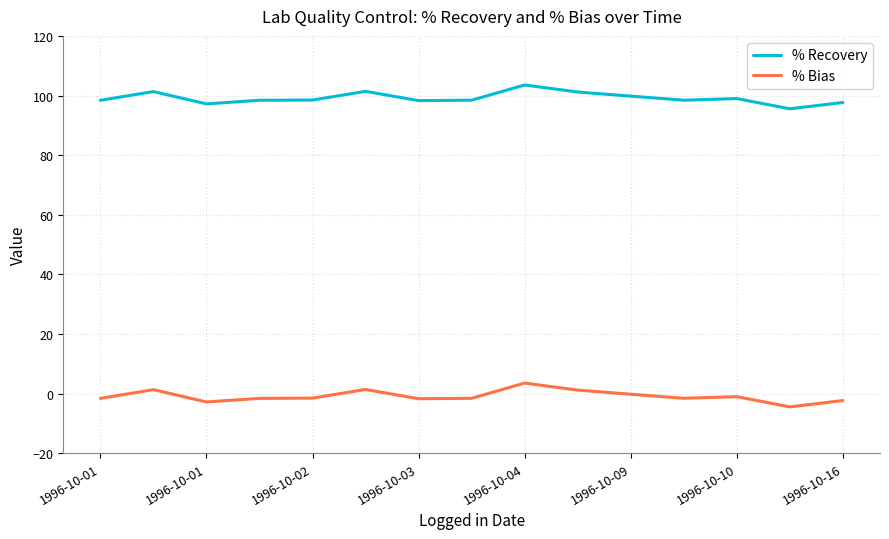

What is the lowest value of the % Recovery series?

95.5